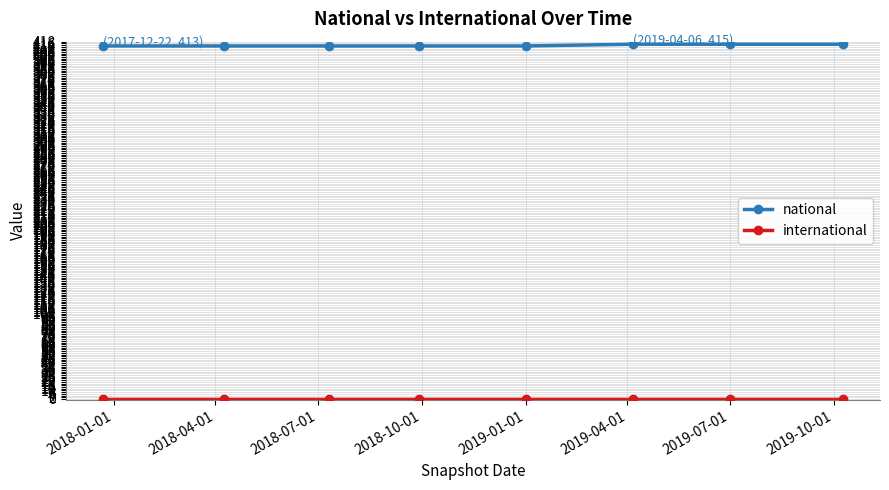

At how many categories does at least one series exceed 61?

8